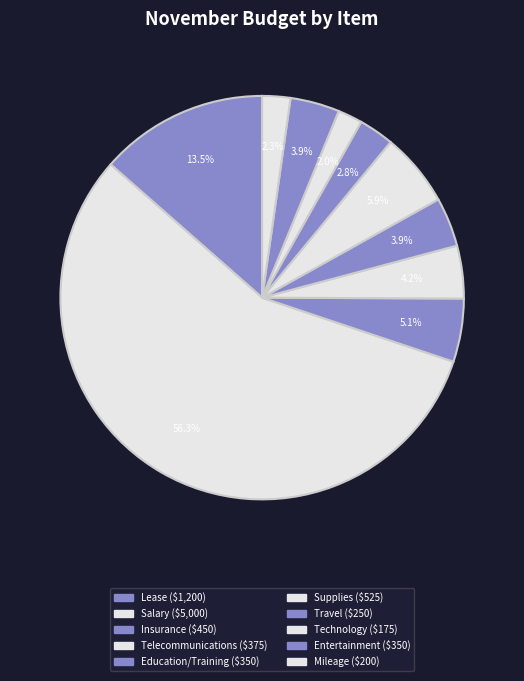

How many segments does this pie chart have?

10